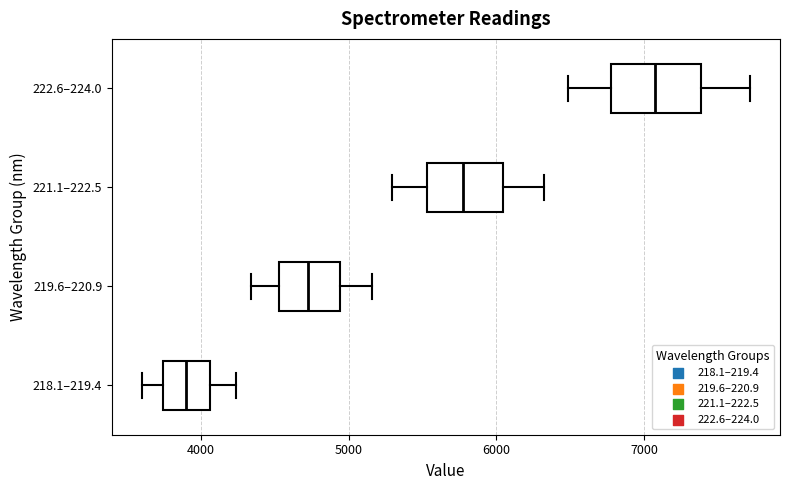

Reading bottom to top, transcribe this box plot: for each box, give where its median line is, the range the box spans, and where its two whiskers end, as read against the x-axis. The values are not printed on the chart, so give them approximately, as read against the axis.

218.1–219.4: median 3900, box 3700 to 4100, whiskers 3600 to 4200
219.6–220.9: median 4700, box 4500 to 4900, whiskers 4300 to 5200
221.1–222.5: median 5800, box 5500 to 6000, whiskers 5300 to 6300
222.6–224.0: median 7100, box 6800 to 7400, whiskers 6500 to 7700